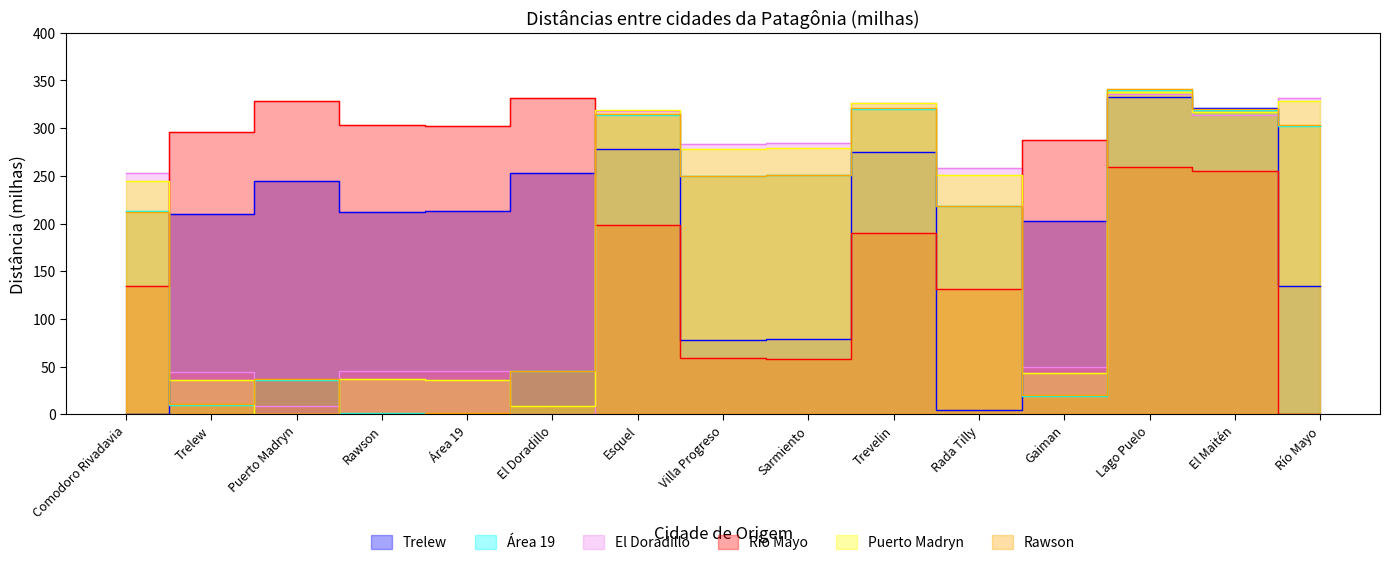

What is the total value across all series at El Doradillo?

684